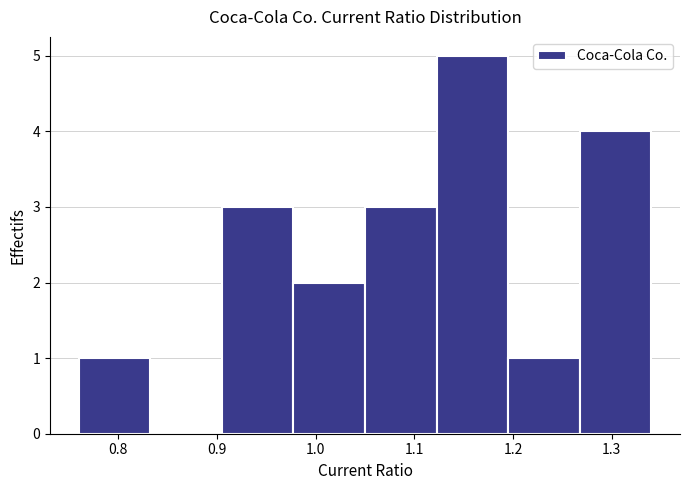

Reading left to right, transcribe this chart: for each bar, give the range it covers on the x-axis and its height. Neither the bar edges nor the heights are printed on the chart, so give them approximately, as read against the axes.

0.76 to 0.83: 1
0.83 to 0.91: 0
0.91 to 0.98: 3
0.98 to 1.05: 2
1.05 to 1.12: 3
1.12 to 1.20: 5
1.20 to 1.27: 1
1.27 to 1.34: 4